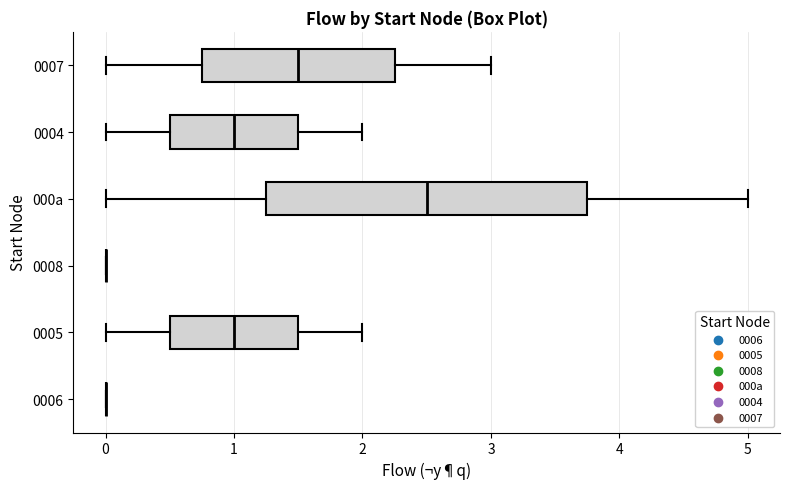

Reading bottom to top, transcribe this box plot: for each box, give where its median line is, the range the box spans, and where its two whiskers end, as read against the x-axis. The values are not printed on the chart, so give them approximately, as read against the axis.

0006: box collapsed to a line at 0.0, whiskers 0.0 to 0.0
0005: median 1.0, box 0.5 to 1.5, whiskers 0.0 to 2.0
0008: box collapsed to a line at 0.0, whiskers 0.0 to 0.0
000a: median 2.5, box 1.3 to 3.8, whiskers 0.0 to 5.0
0004: median 1.0, box 0.5 to 1.5, whiskers 0.0 to 2.0
0007: median 1.5, box 0.8 to 2.3, whiskers 0.0 to 3.0